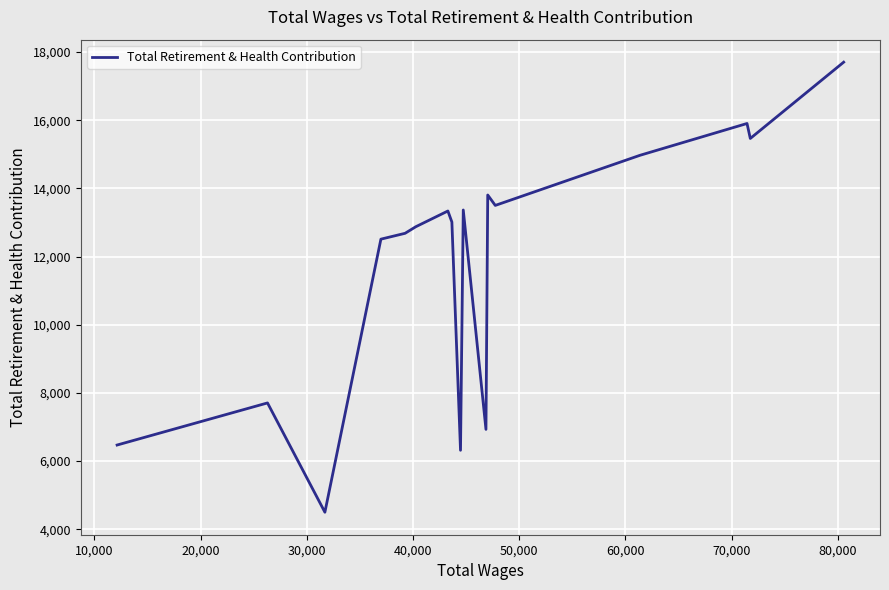

What is the difference between the maximum and minimum values?

13202